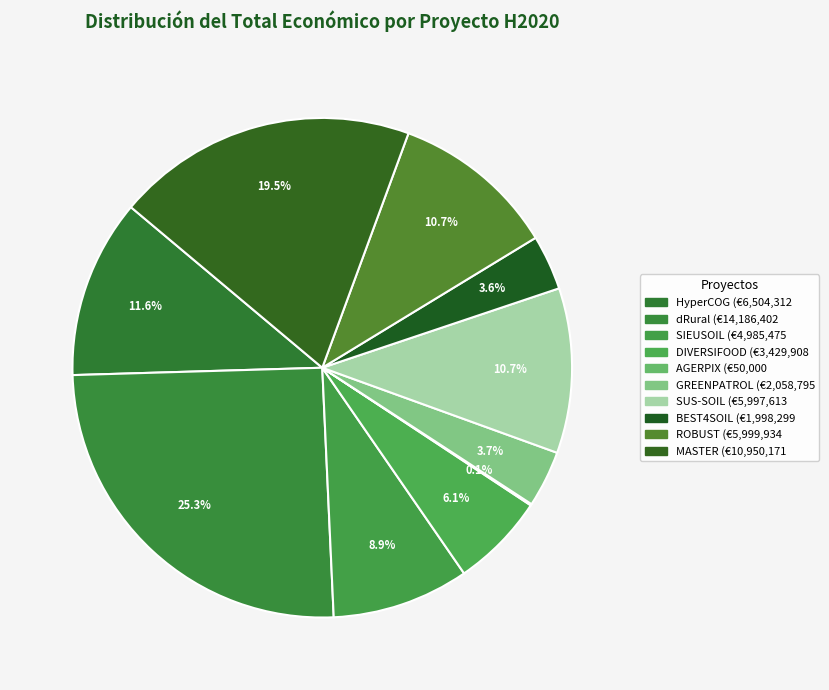

What is the smallest slice in the pie chart?

AGERPIX